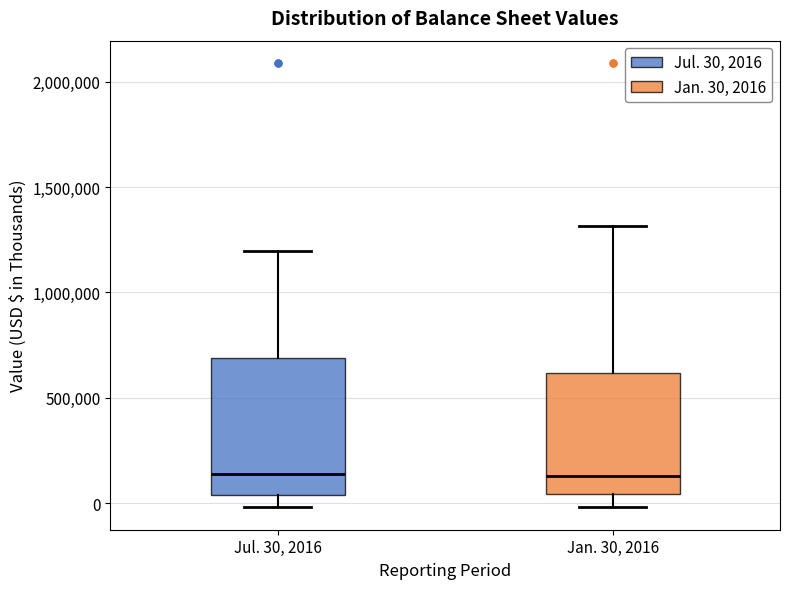

Reading left to right, read every box against the y-axis: the position of its median line, the range the box covers, and the ends of its whiskers. The values are not printed on the chart, so give them approximately, as read against the axis.

Jul. 30, 2016: median 150000, box 50000 to 700000, whiskers 0 to 1200000
Jan. 30, 2016: median 150000, box 50000 to 600000, whiskers 0 to 1300000